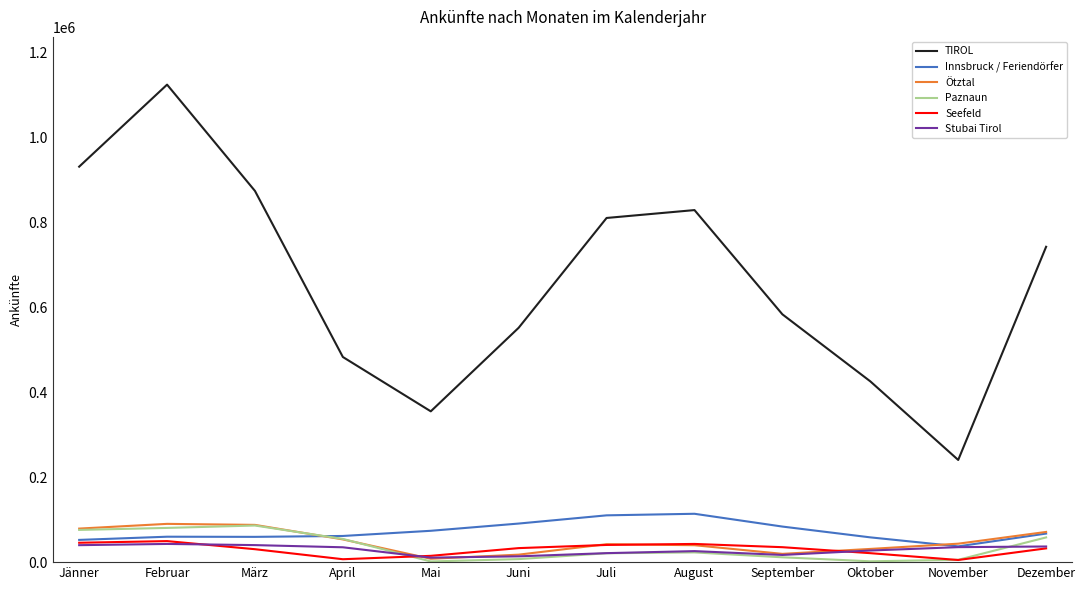

Where is the first local maximum for TIROL?

Februar